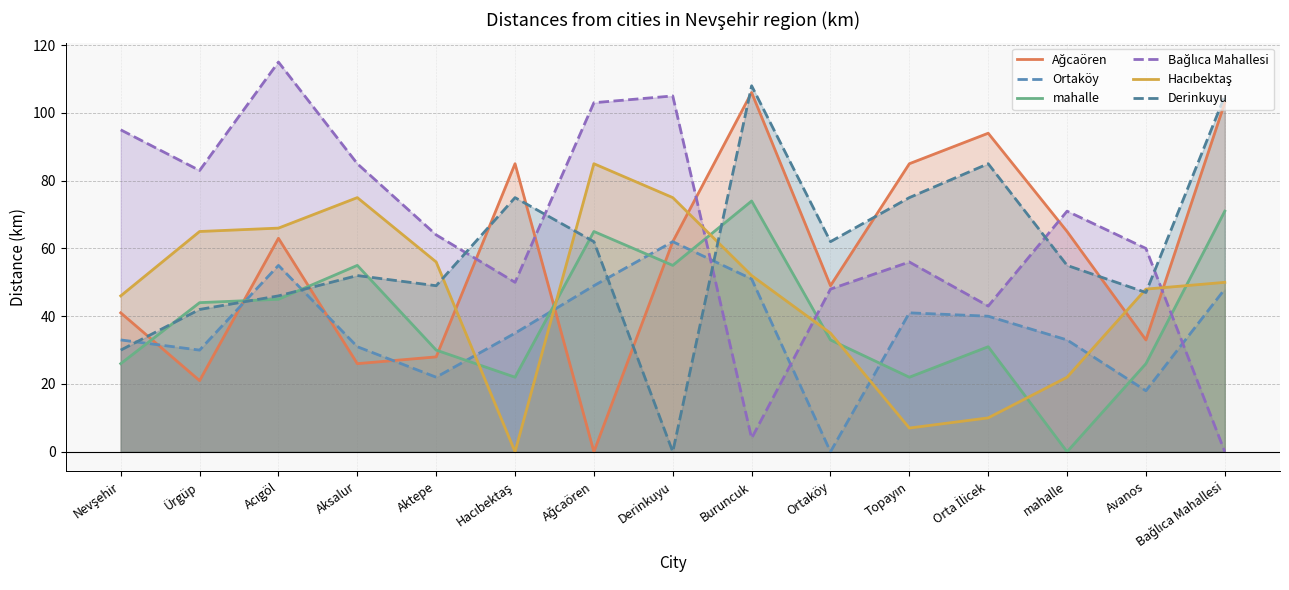

True or false: mahalle has more than 2 points higher than both neighbors.

True